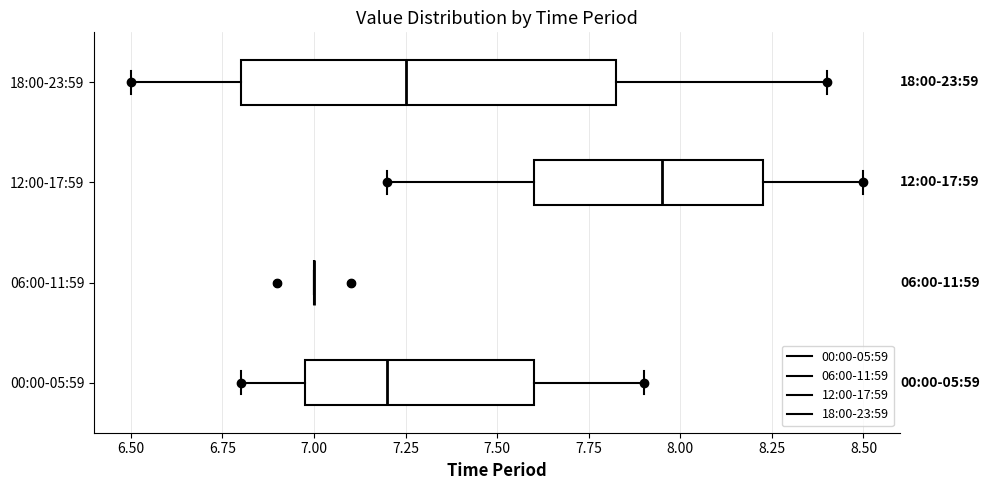

Reading bottom to top, transcribe this box plot: for each box, give where its median line is, the range the box spans, and where its two whiskers end, as read against the x-axis. The values are not printed on the chart, so give them approximately, as read against the axis.

00:00-05:59: median 7.20, box 7.00 to 7.60, whiskers 6.80 to 7.90
06:00-11:59: box collapsed to a line at 7.00, whiskers 7.00 to 7.00
12:00-17:59: median 7.95, box 7.60 to 8.25, whiskers 7.20 to 8.50
18:00-23:59: median 7.25, box 6.80 to 7.85, whiskers 6.50 to 8.40